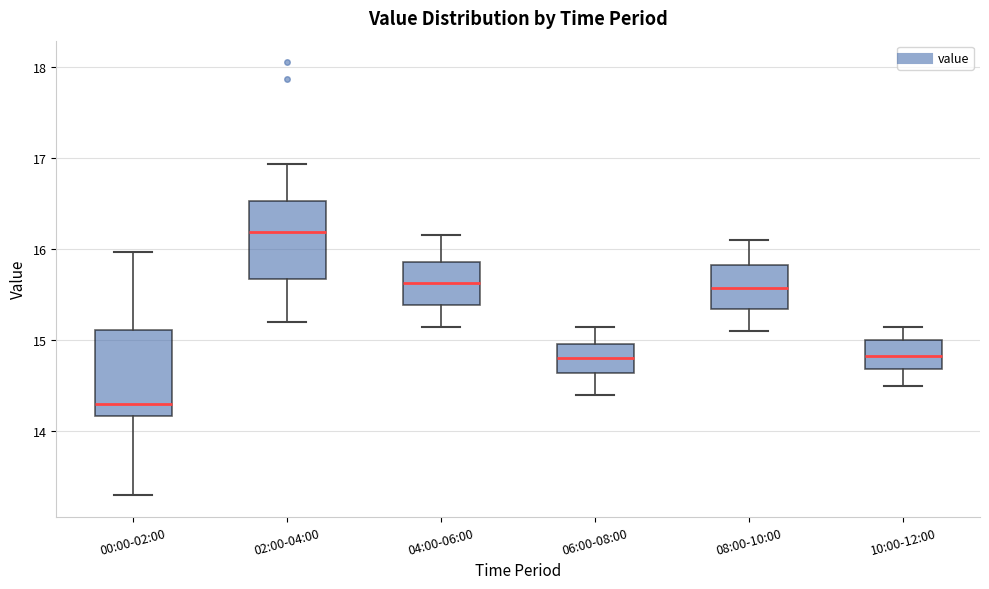

Reading left to right, transcribe this box plot: for each box, give where its median line is, the range the box spans, and where its two whiskers end, as read against the y-axis. The values are not printed on the chart, so give them approximately, as read against the axis.

00:00-02:00: median 14.3, box 14.2 to 15.1, whiskers 13.3 to 16.0
02:00-04:00: median 16.2, box 15.7 to 16.5, whiskers 15.2 to 16.9
04:00-06:00: median 15.6, box 15.4 to 15.9, whiskers 15.2 to 16.2
06:00-08:00: median 14.8, box 14.6 to 15.0, whiskers 14.4 to 15.2
08:00-10:00: median 15.6, box 15.3 to 15.8, whiskers 15.1 to 16.1
10:00-12:00: median 14.8, box 14.7 to 15.0, whiskers 14.5 to 15.2